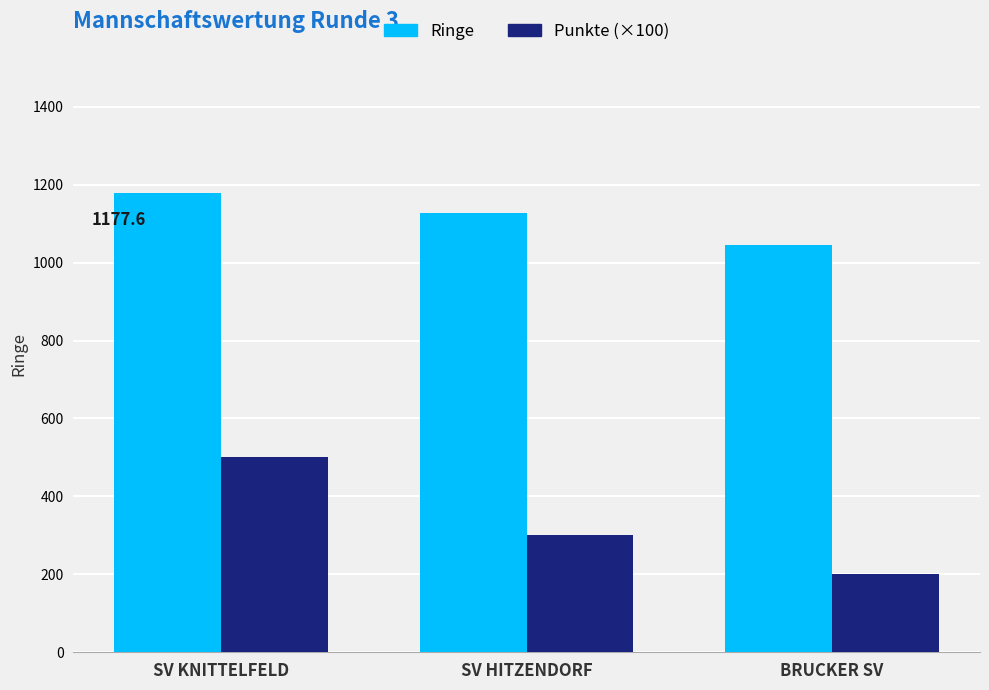

What is the value of the Ringe bar at the 1st from the left?

1177.6